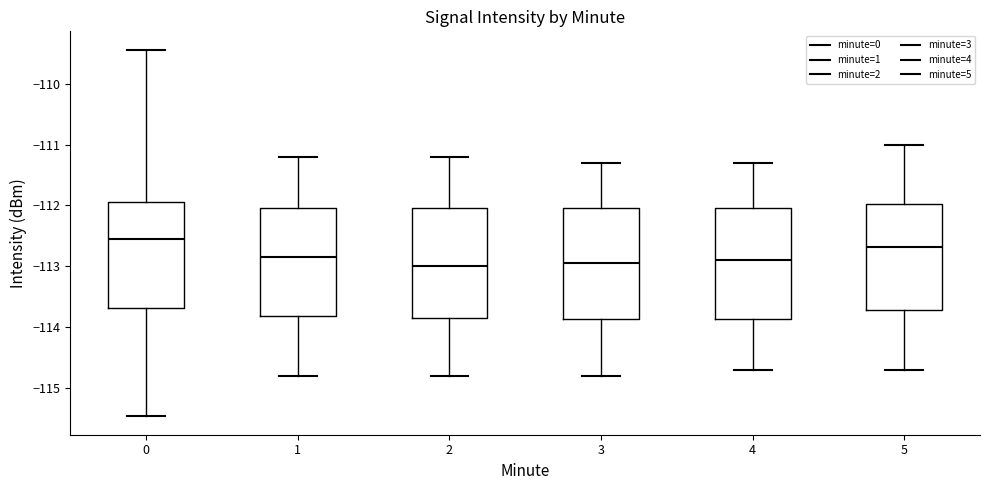

Reading left to right, transcribe this box plot: for each box, give where its median line is, the range the box spans, and where its two whiskers end, as read against the y-axis. The values are not printed on the chart, so give them approximately, as read against the axis.

0: median -112.6, box -113.7 to -111.9, whiskers -115.5 to -109.4
1: median -112.8, box -113.8 to -112.0, whiskers -114.8 to -111.2
2: median -113.0, box -113.8 to -112.0, whiskers -114.8 to -111.2
3: median -112.9, box -113.9 to -112.0, whiskers -114.8 to -111.3
4: median -112.9, box -113.9 to -112.0, whiskers -114.7 to -111.3
5: median -112.7, box -113.7 to -112.0, whiskers -114.7 to -111.0